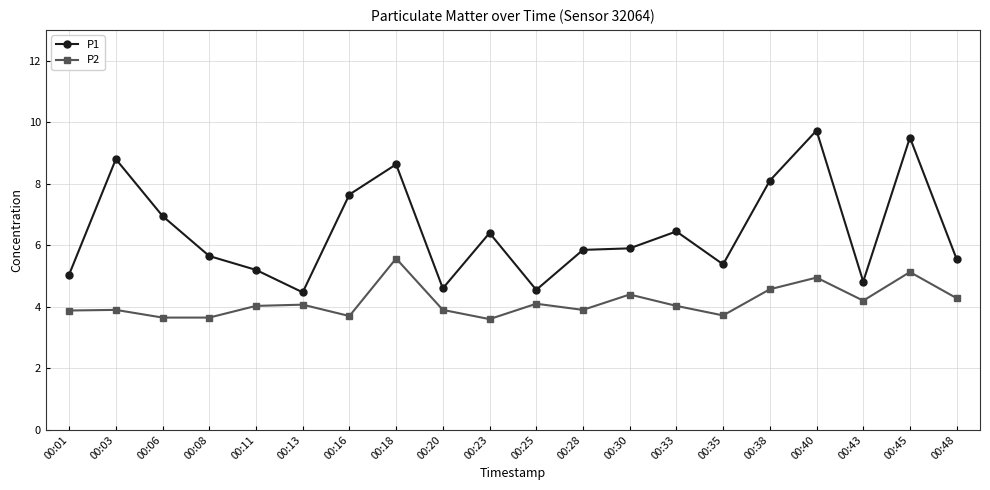

Is the value of P2 at 00:11 greater than the value of P1 at 00:20?

No